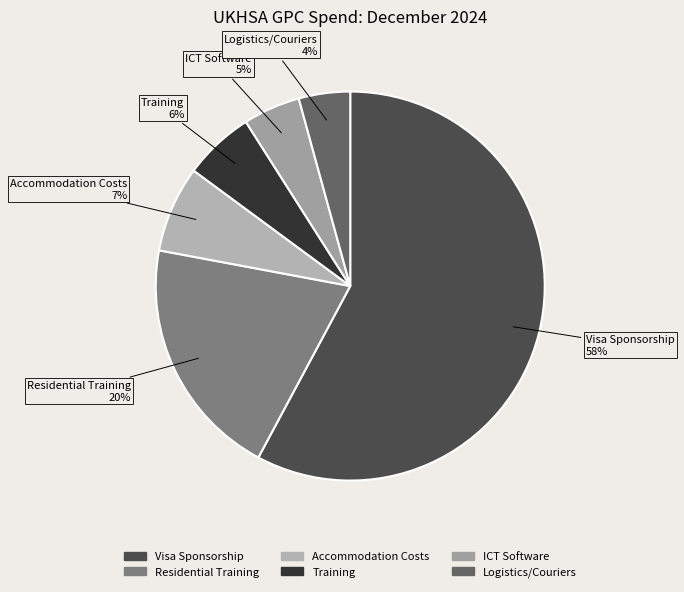

Which has a higher value, Accommodation Costs or Residential Training?

Residential Training